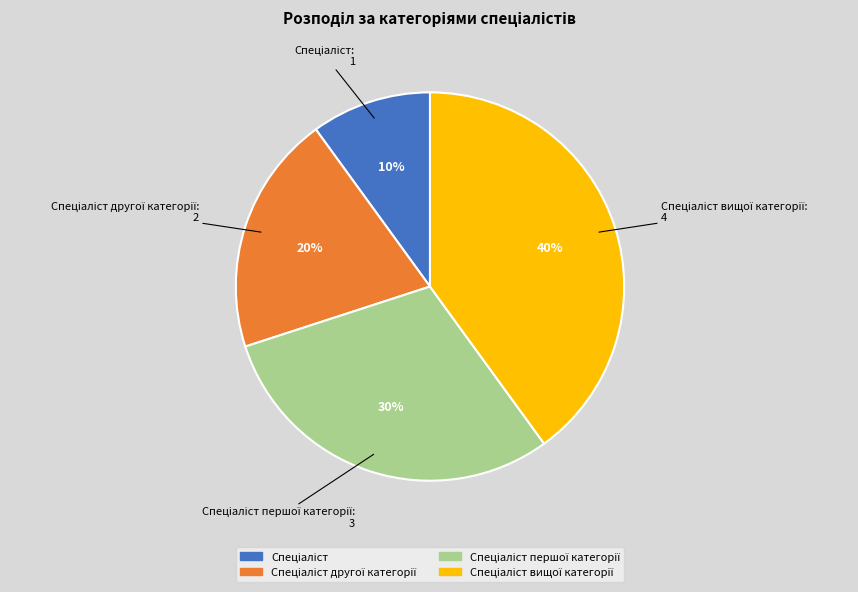

To the nearest percent, what is the average slice percentage?

25%